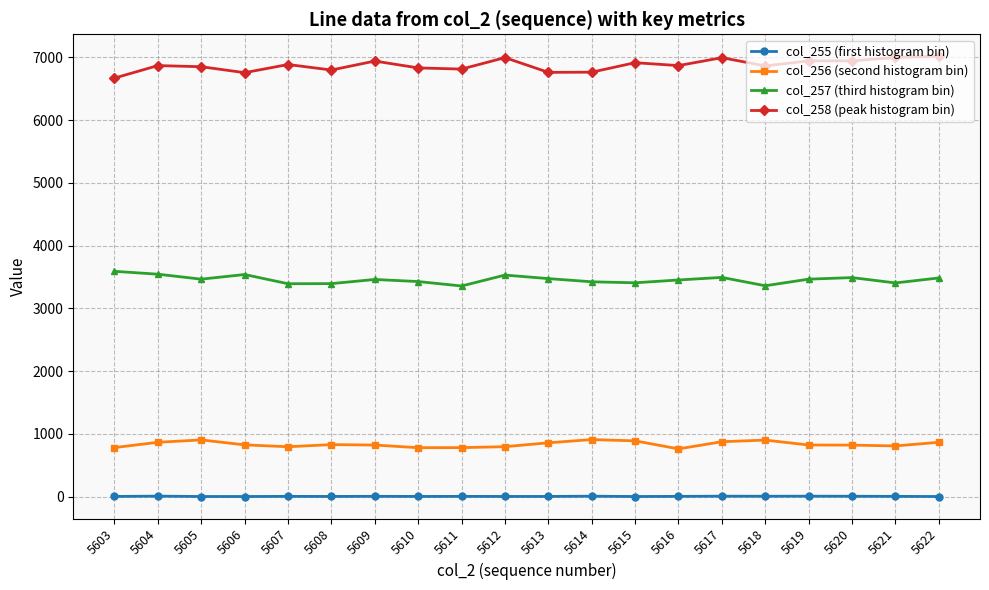

What is the difference between the maximum and minimum values in the col_257 (third histogram bin) series?

234